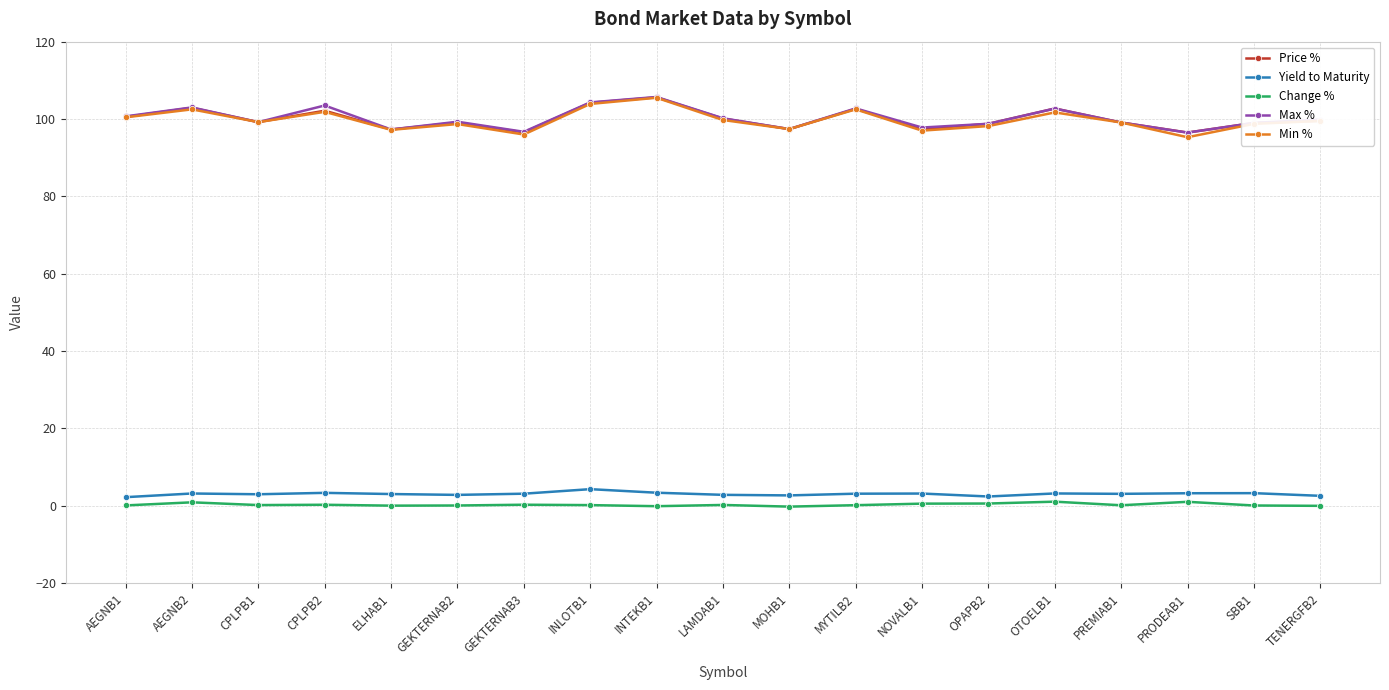

True or false: Min % and Change % intersect in this chart.

False